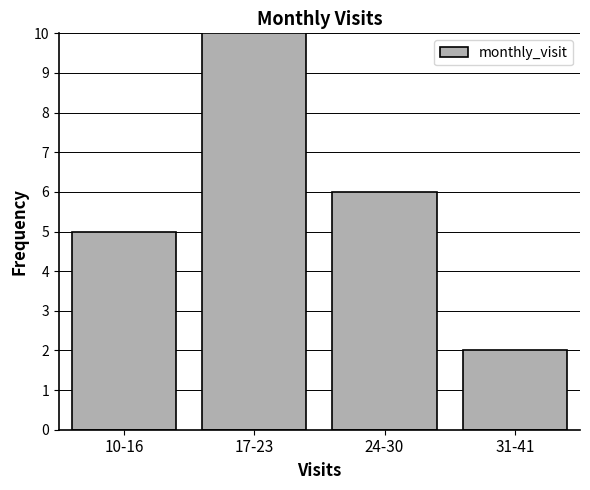

Reading right to left, transcribe all the data shown in this chart.

31-41=2	24-30=6	17-23=10	10-16=5